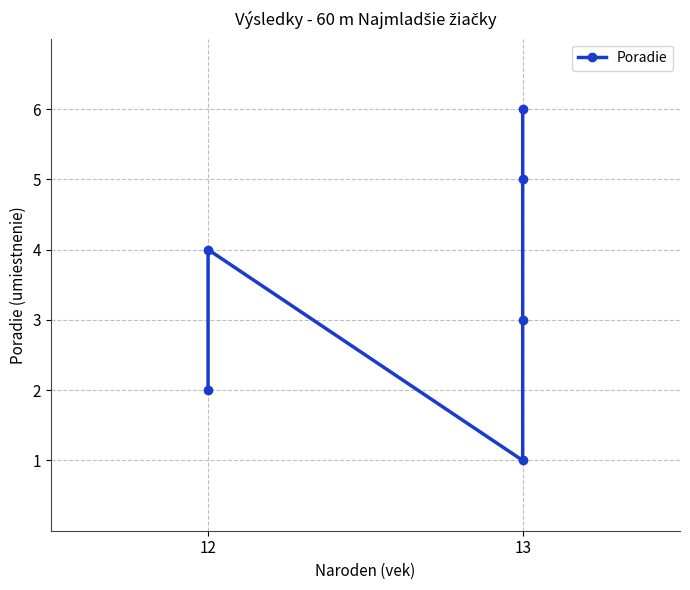

How many points are lower than both their immediate neighbors (excluding endpoints)?

1